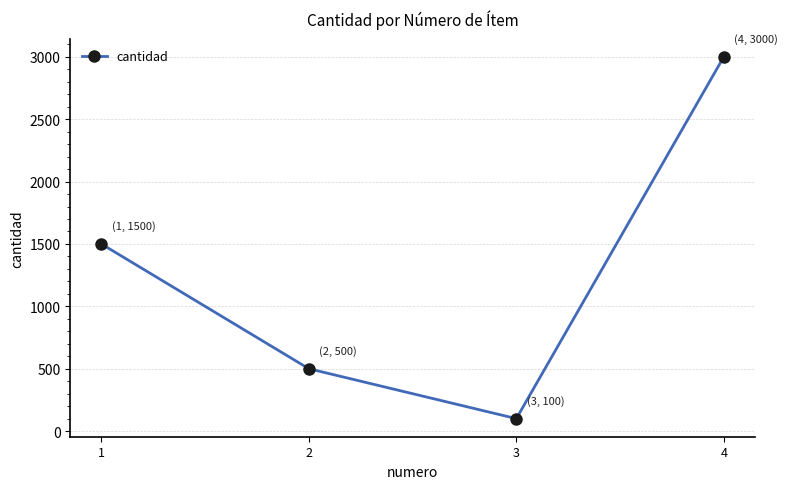

What is the value of the 3rd point from the left?

100